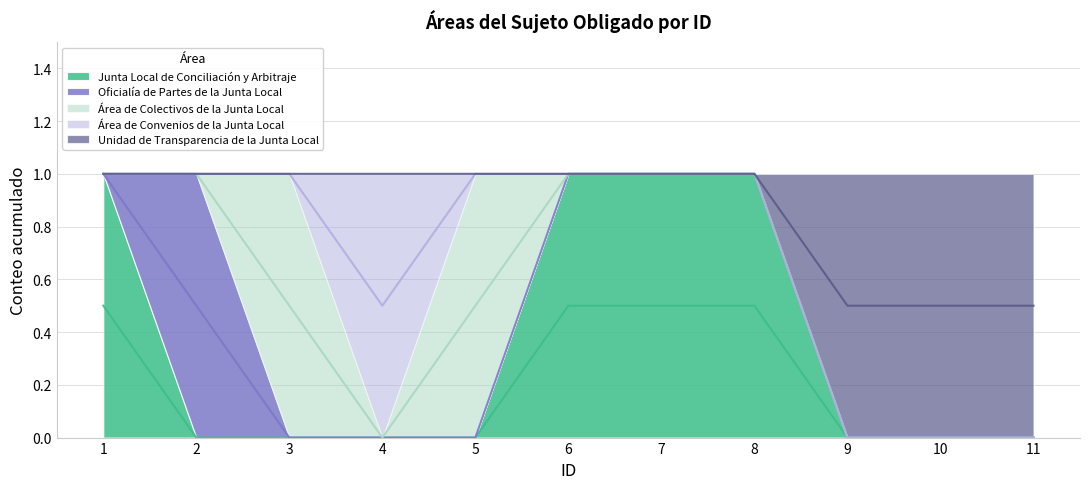

Between 2 and 5, which is larger?

2